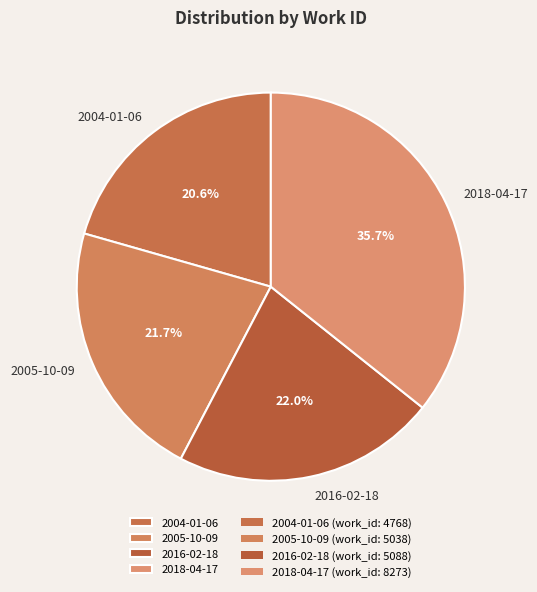

How much of the chart is everything except 2016-02-18?

78.0%